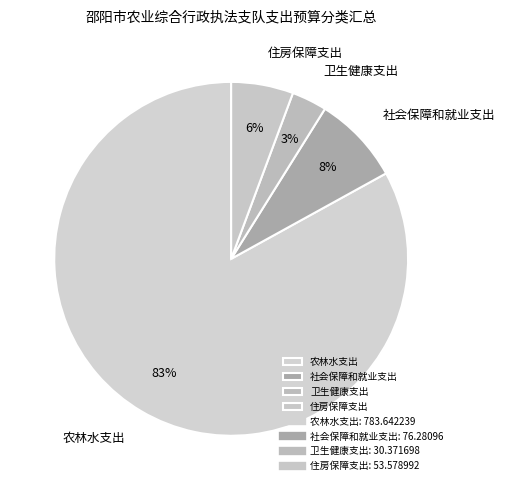

What is the largest slice in the pie chart?

农林水支出